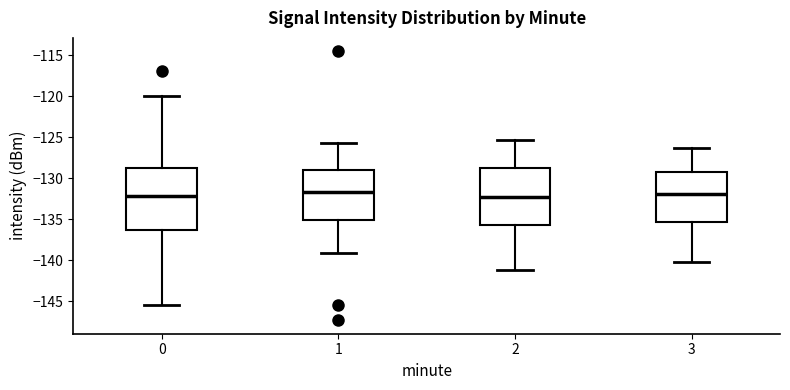

Which box is the tallest, from its lower edge to its upper edge?

0